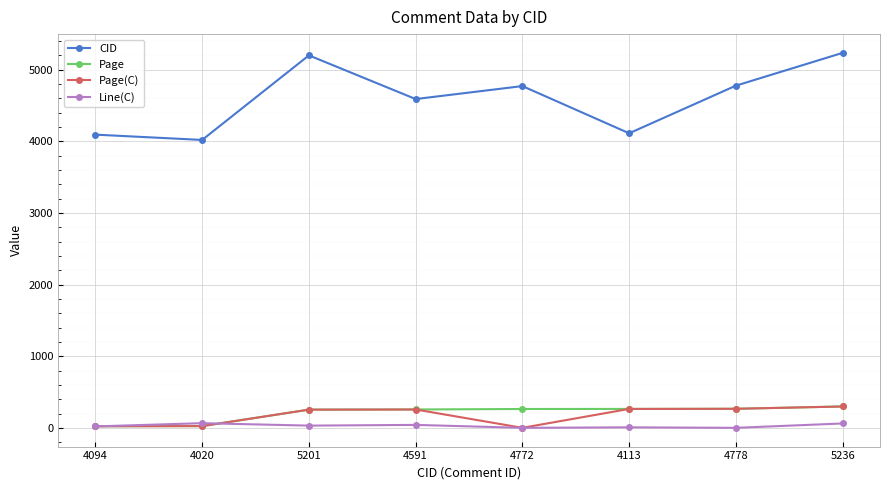

What is the value of the Line(C) point at the 1st from the left?

20.0